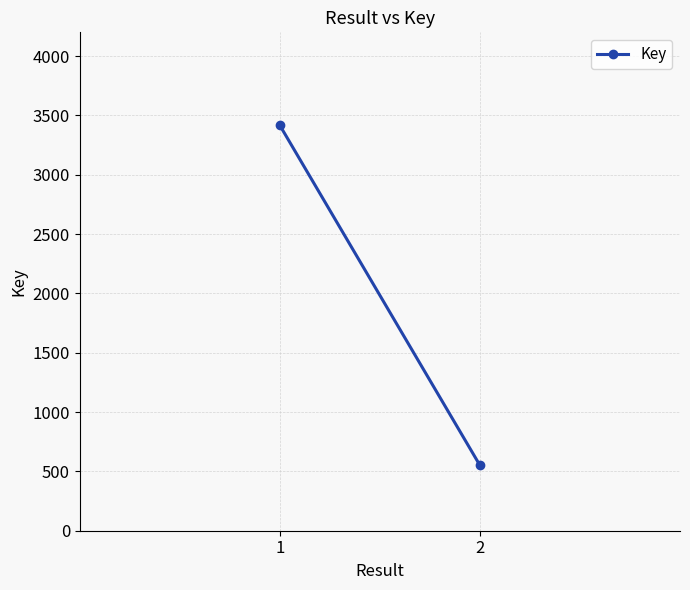

At which category does the chart reach its peak across all series?

1